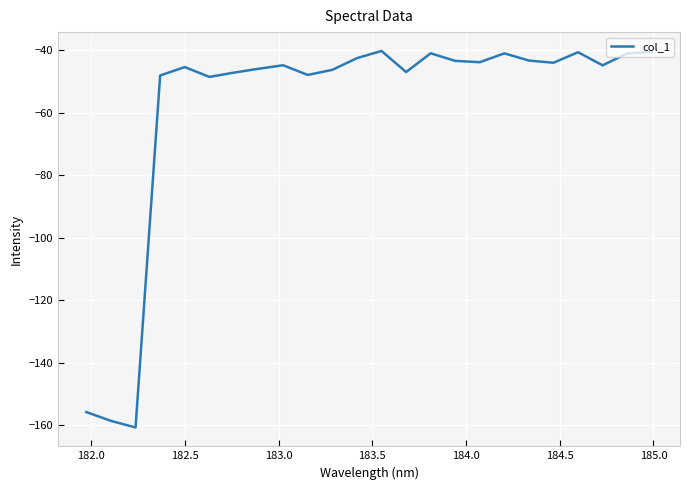

What is the smallest value displayed?

-160.6